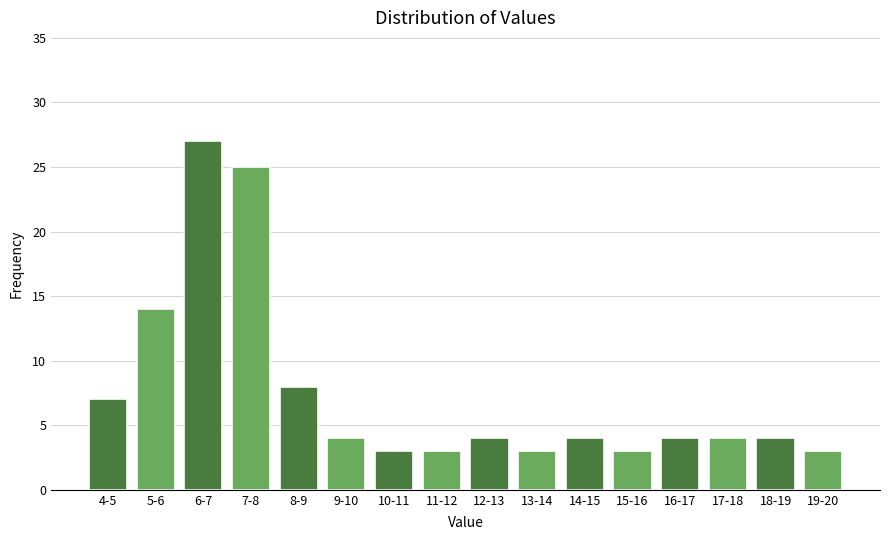

Reading left to right, transcribe all the data shown in this chart.

4-5=7	5-6=14	6-7=27	7-8=25	8-9=8	9-10=4	10-11=3	11-12=3	12-13=4	13-14=3	14-15=4	15-16=3	16-17=4	17-18=4	18-19=4	19-20=3